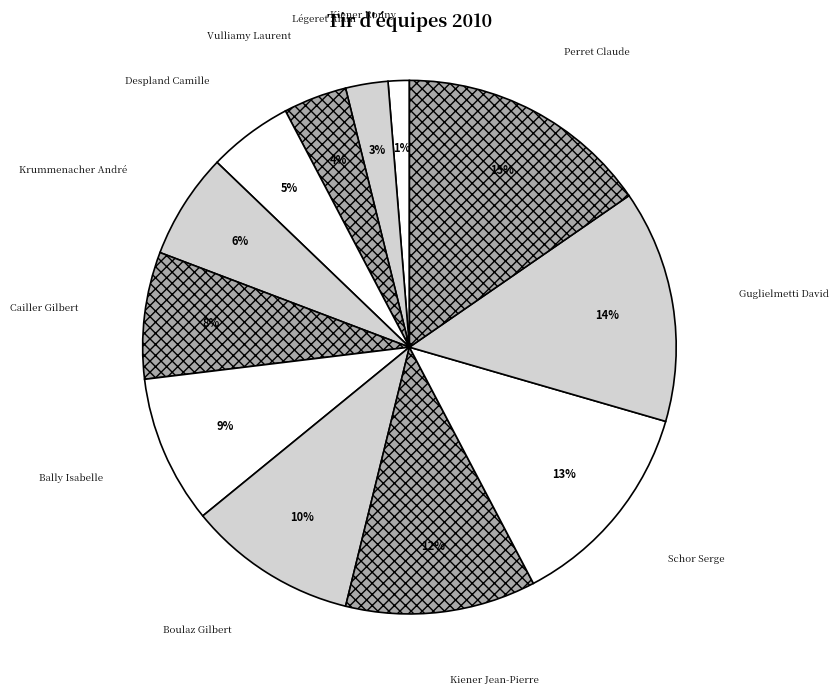

Which slice is the smallest?

Kiener Ronny